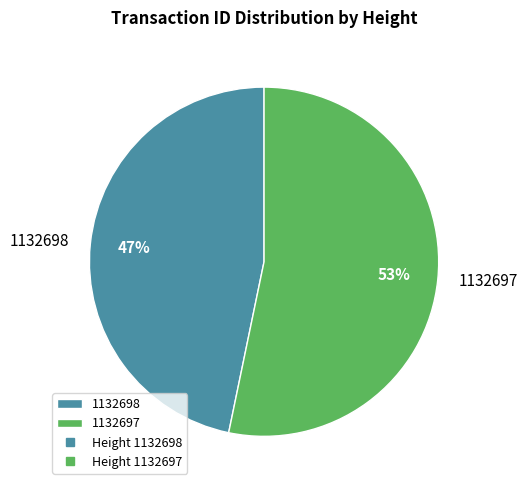

To the nearest percent, what portion does 1132697 represent?

53%